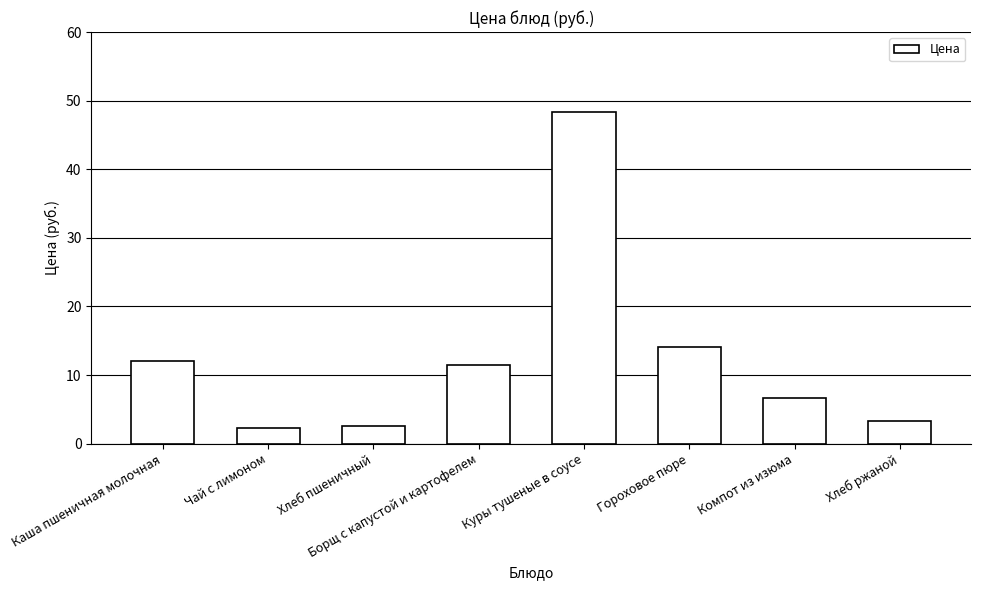

What is the label of the 2nd bar from the right?

Компот из изюма